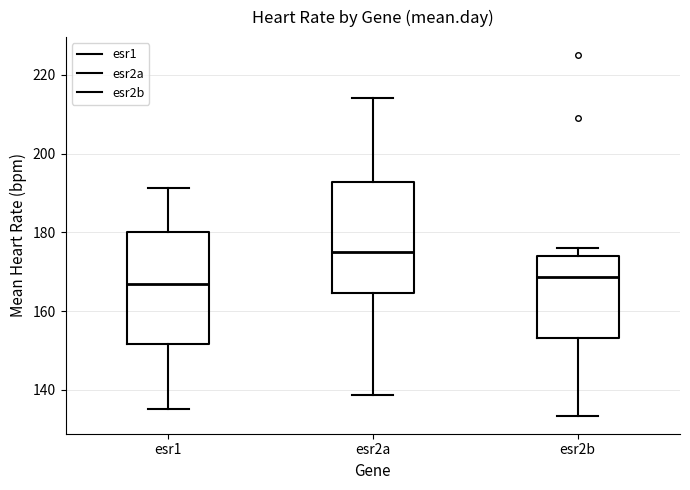

Where does the median line of the box for esr1 sit on the y-axis? The values are not printed on the chart, so give them approximately, as read against the axis.

166